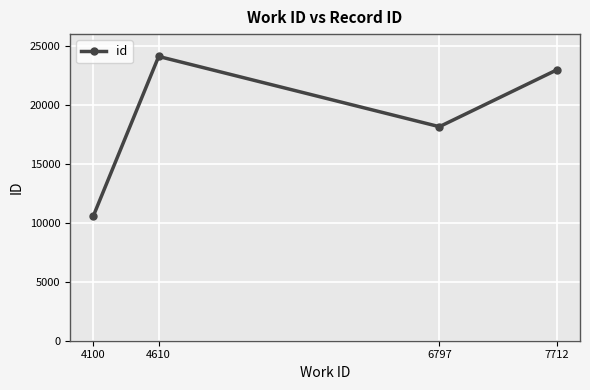

At which label is the value closest to 17329?

6797